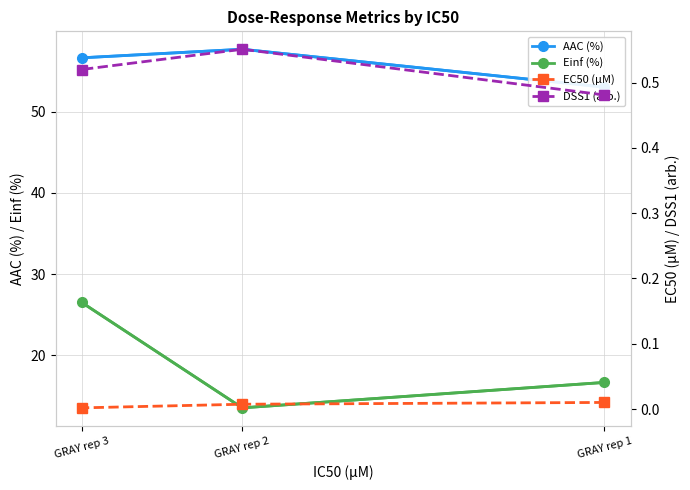

At which label does AAC (%) reach its peak?

GRAY rep 2